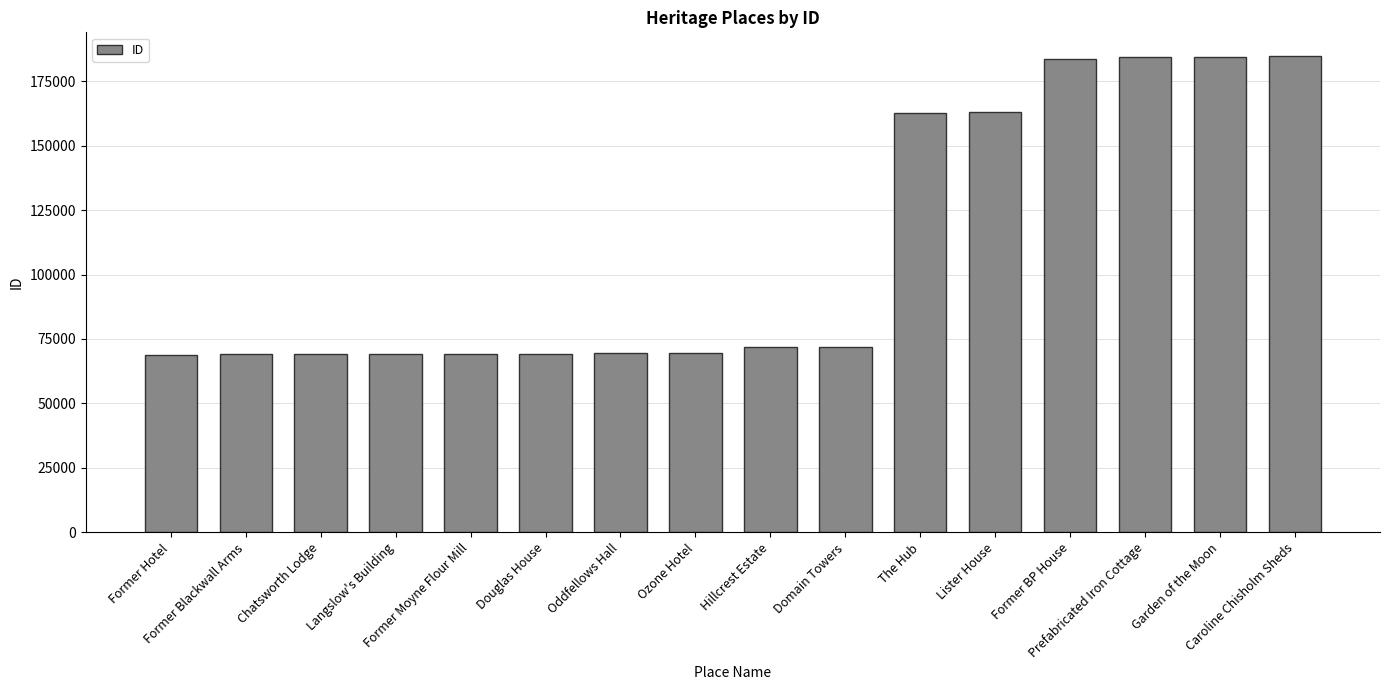

How many bars are there in total?

16